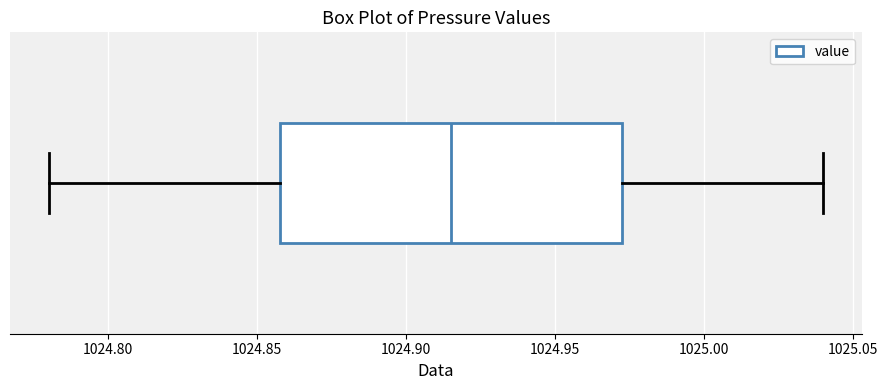

Transcribe this box plot: give where the median line is, the range the box spans, and where the two whiskers end, as read against the x-axis. The values are not printed on the chart, so give them approximately, as read against the axis.

median 1024.915, box 1024.860 to 1024.975, whiskers 1024.780 to 1025.040